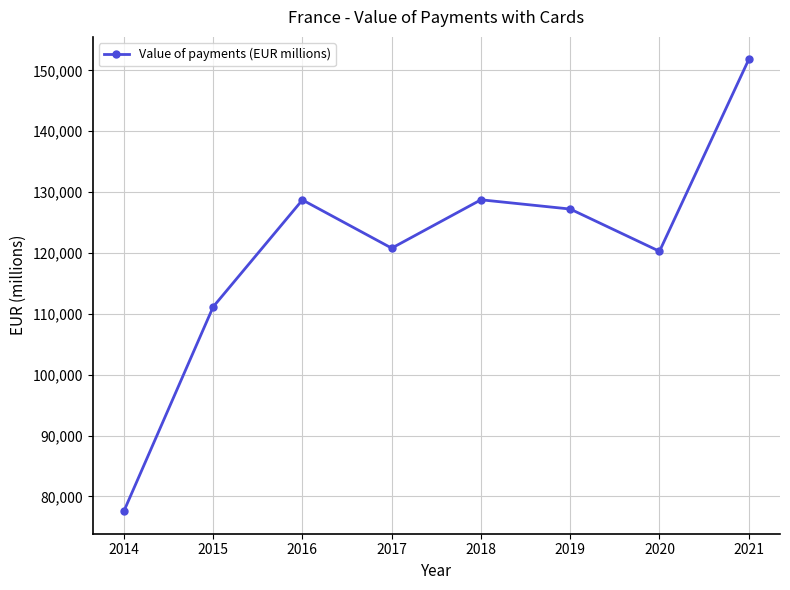

Which category has the highest value across all series?

2021